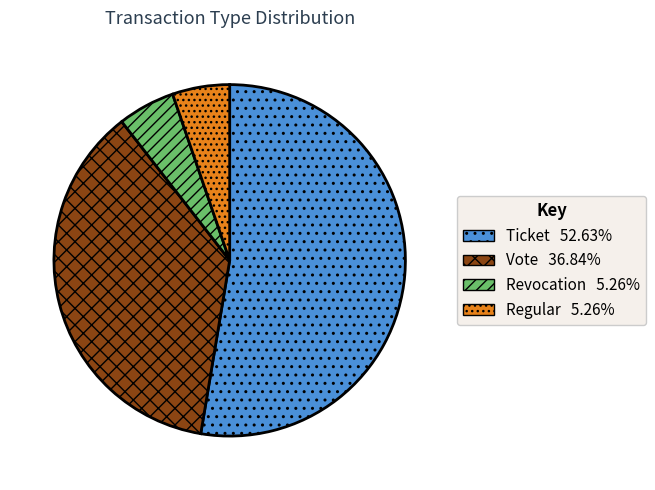

Is there a majority slice in this chart?

Yes